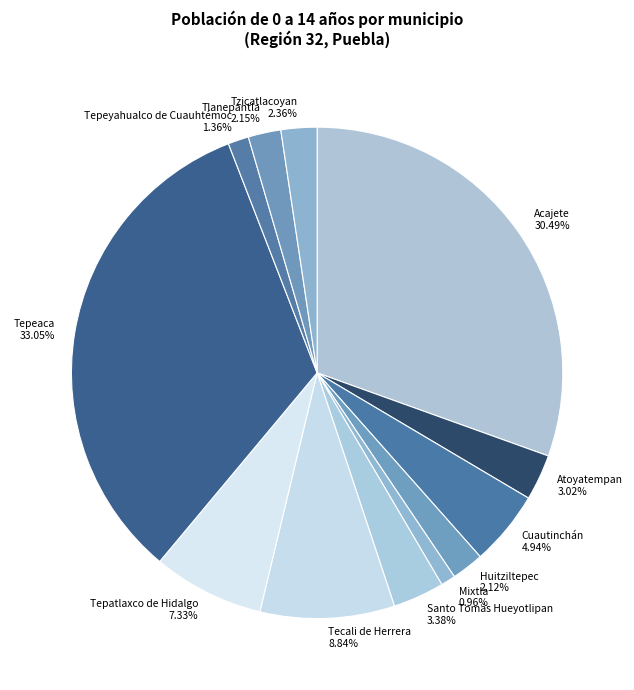

How many segments does this pie chart have?

12